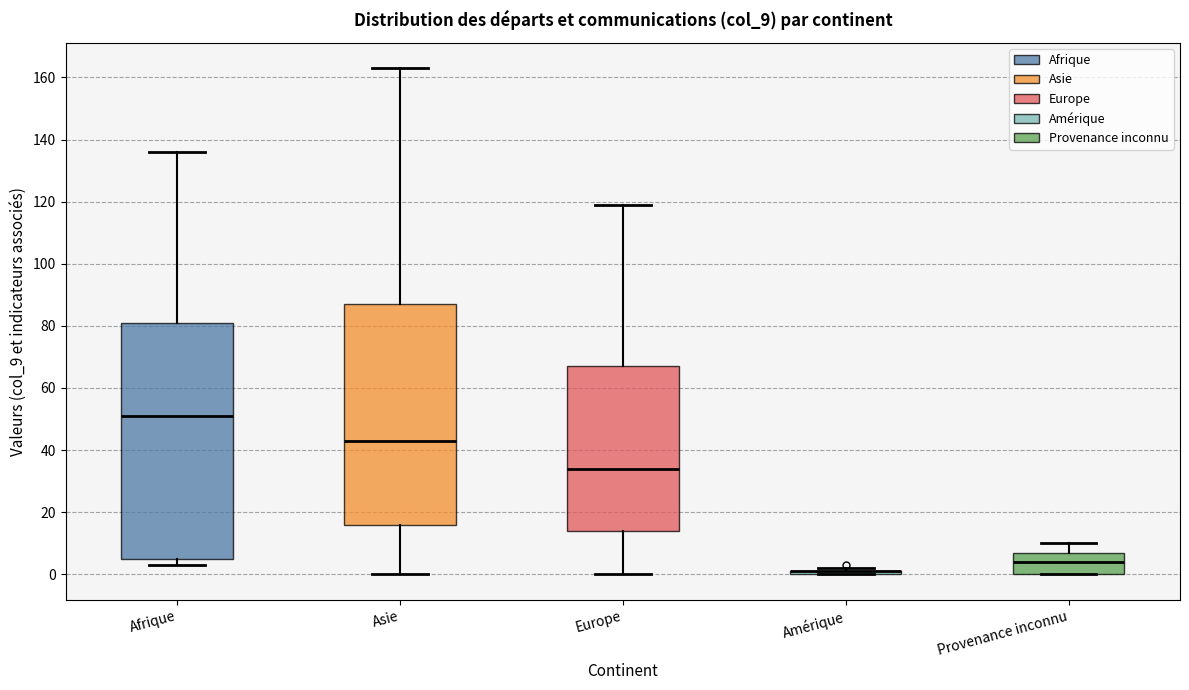

Reading left to right, read every box against the y-axis: the position of its median line, the range the box covers, and the ends of its whiskers. The values are not printed on the chart, so give them approximately, as read against the axis.

Afrique: median 52, box 6 to 82, whiskers 4 to 136
Asie: median 44, box 16 to 88, whiskers 0 to 164
Europe: median 34, box 14 to 68, whiskers 0 to 120
Amérique: box collapsed to a line at 2, whiskers 0 to 2
Provenance inconnu: median 4, box 0 to 8, whiskers 0 to 10